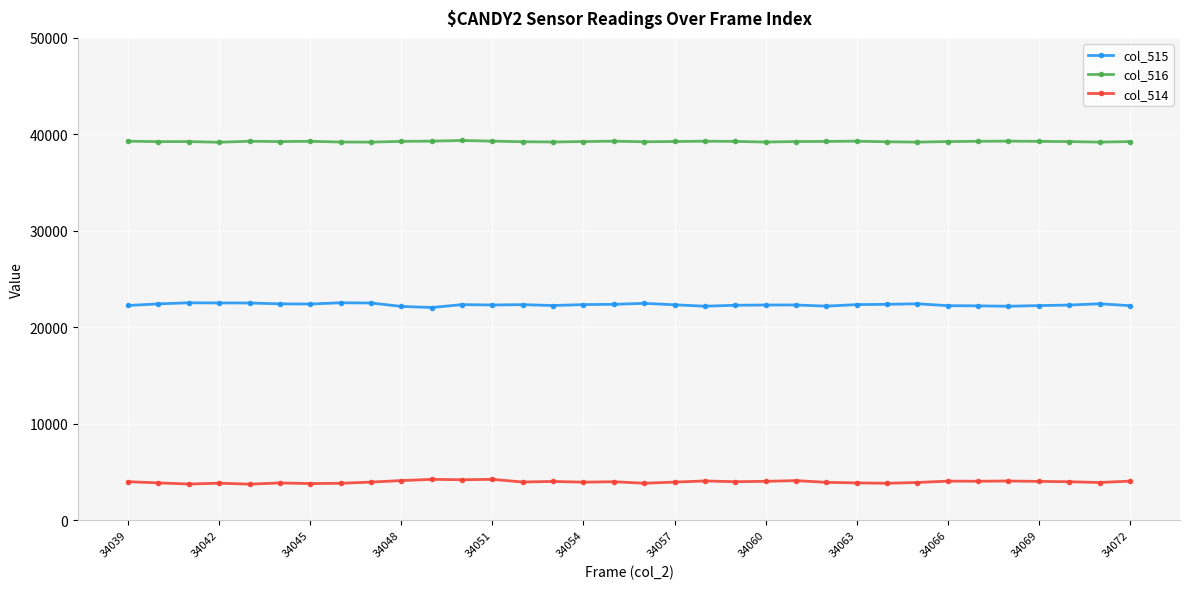

How many data points does each series have?

34